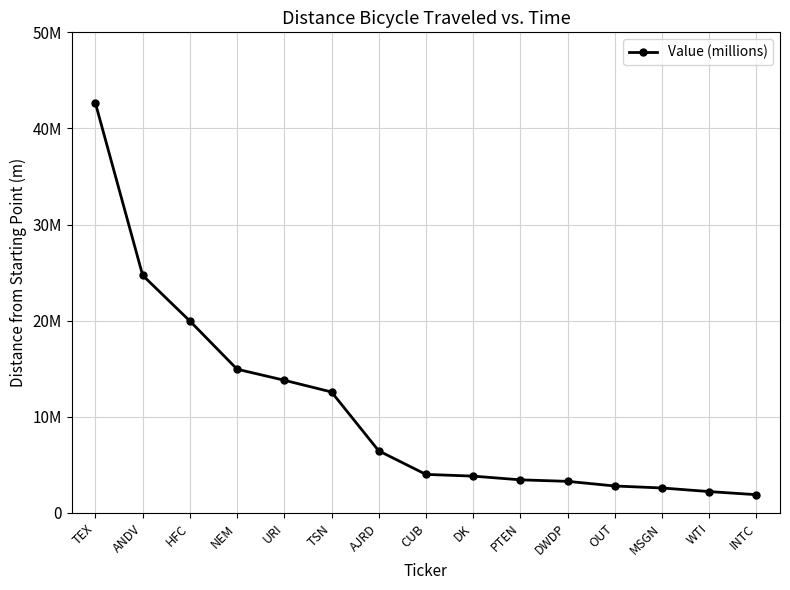

What is the difference between the maximum and minimum values?

40709000